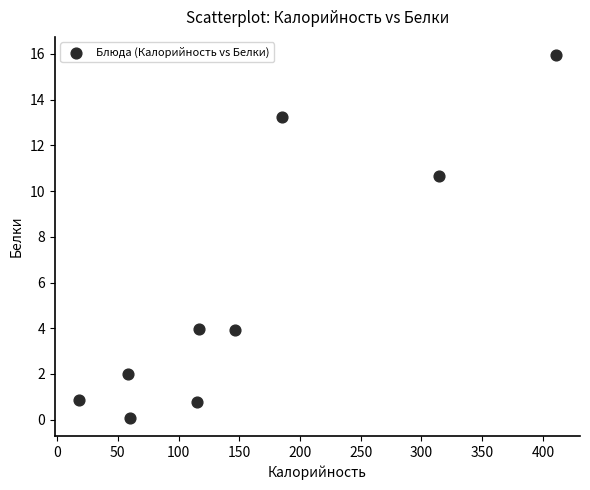

What is the average Y value?

5.7